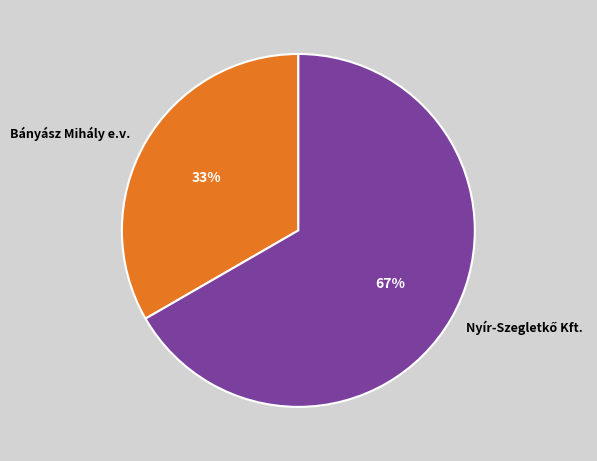

True or false: Bányász Mihály e.v. accounts for 33% of the total.

True